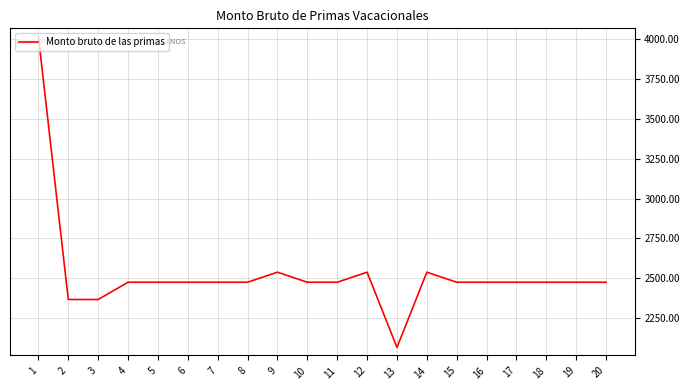

What is the sum of all values?

50614.6